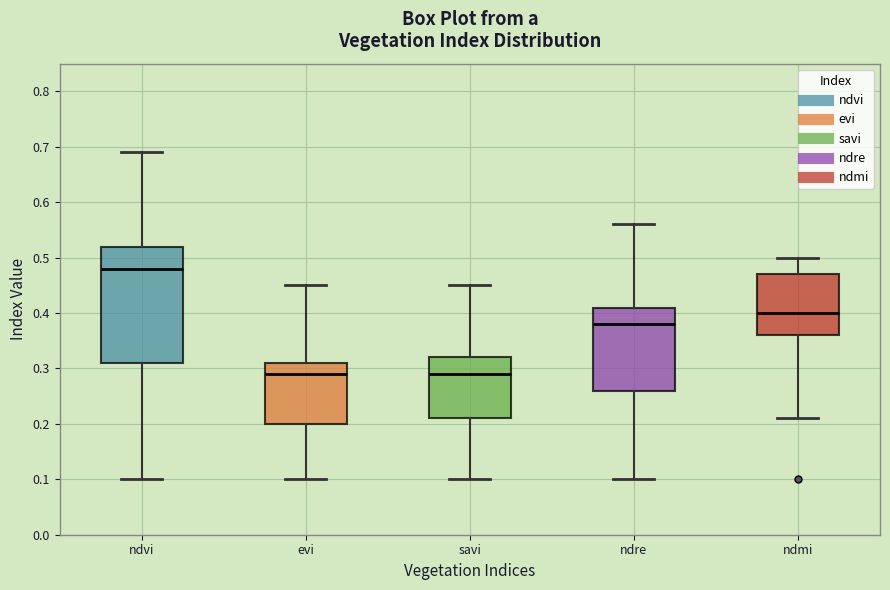

Where does the upper whisker of the box for ndre end on the y-axis? The values are not printed on the chart, so give them approximately, as read against the axis.

0.56